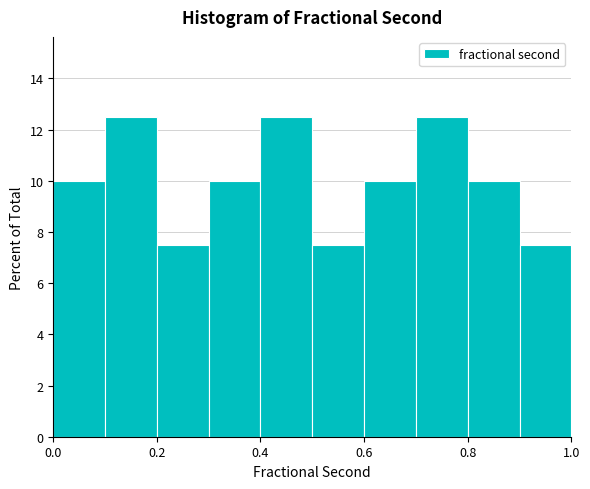

How tall is the bar that spans 0.0 to 0.1 on the x-axis? The values are not printed on the chart, so give them approximately, as read against the axis.

10.0